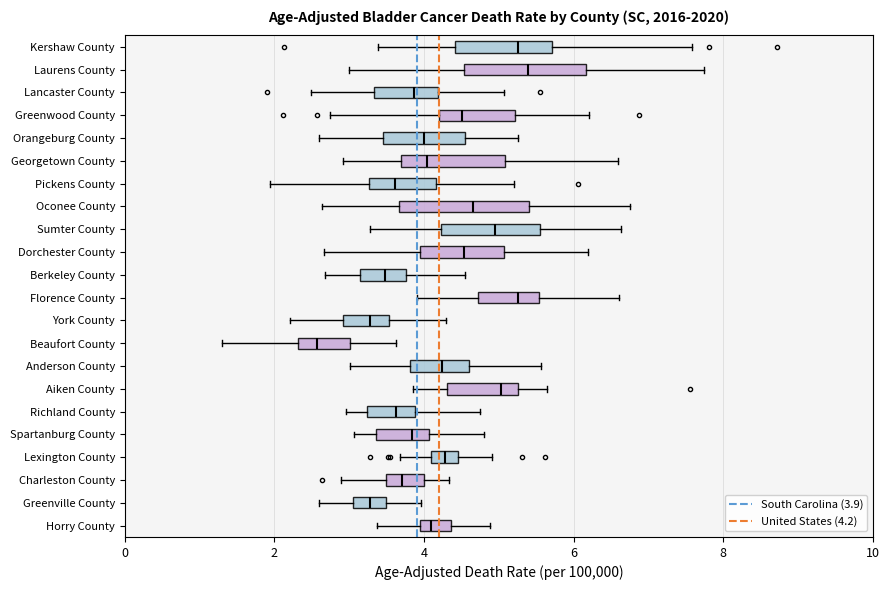

Which box has the furthest to the left median line?

Beaufort County